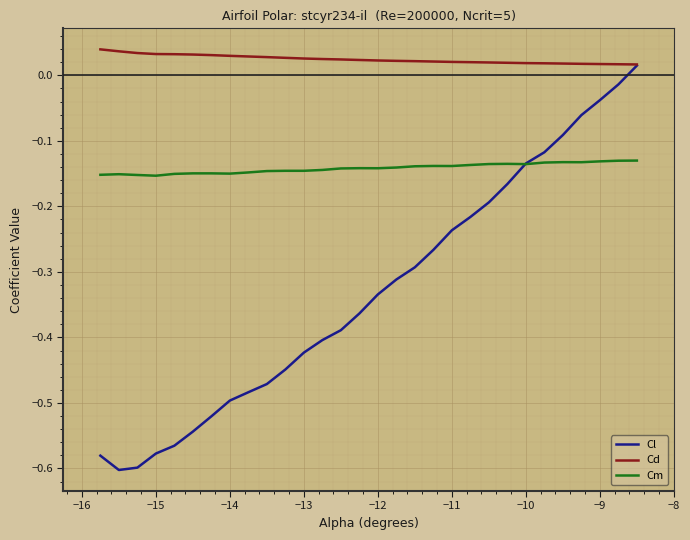

Which series has the largest range (max minus min)?

Cl